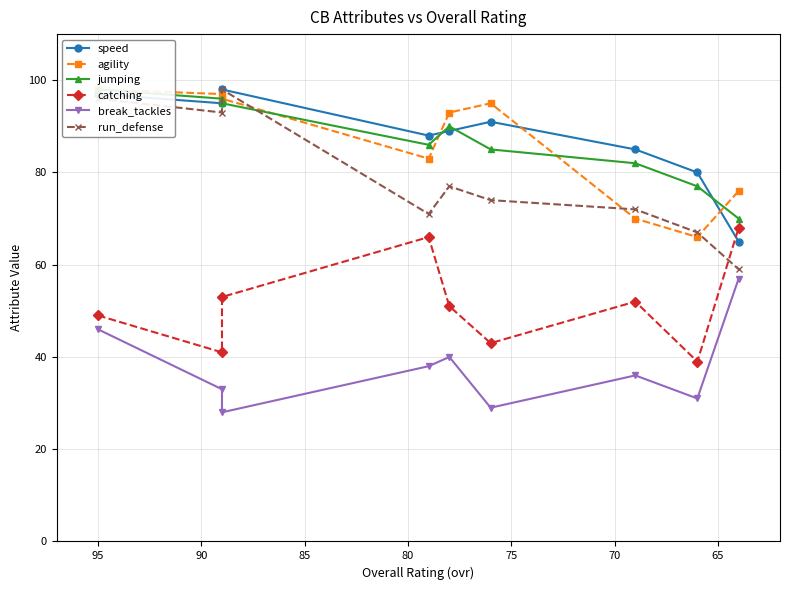

What is the spread (max minus min) of values at 90?

49